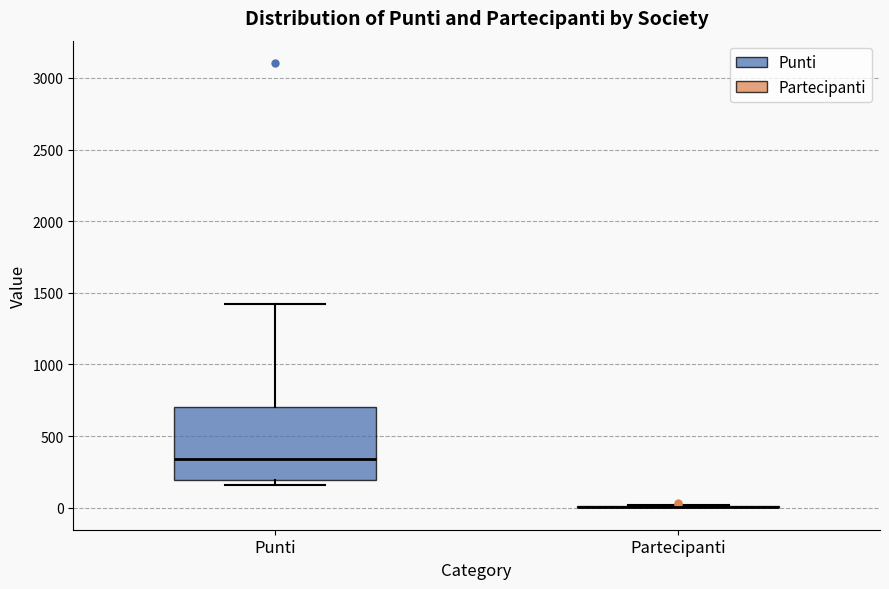

Reading left to right, transcribe this box plot: for each box, give where its median line is, the range the box spans, and where its two whiskers end, as read against the y-axis. The values are not printed on the chart, so give them approximately, as read against the axis.

Punti: median 350, box 200 to 700, whiskers 150 to 1400
Partecipanti: box collapsed to a line at 0, whiskers 0 to 0